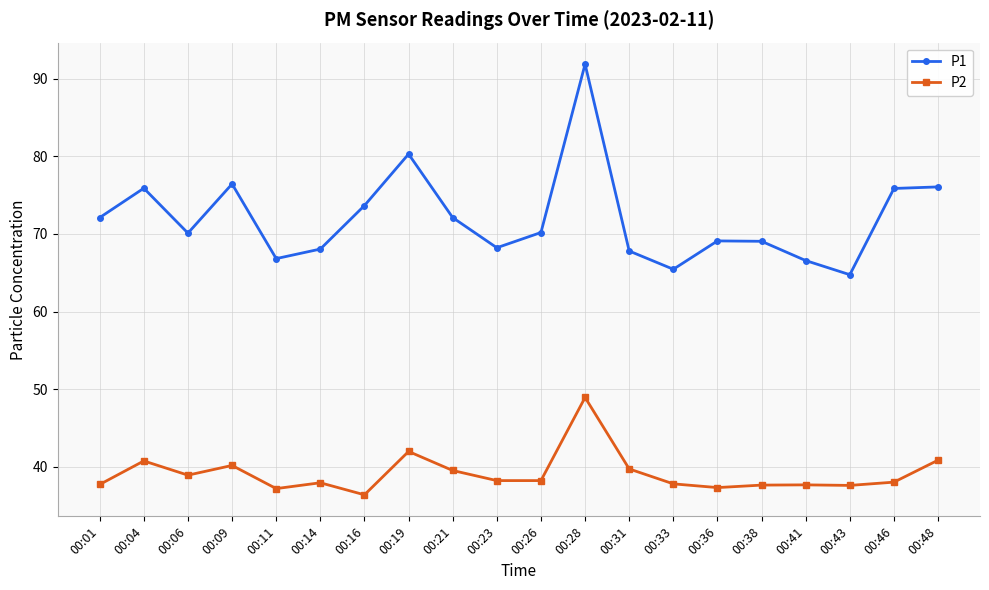

True or false: P1 has a value of 44.1 at 00:43.

False